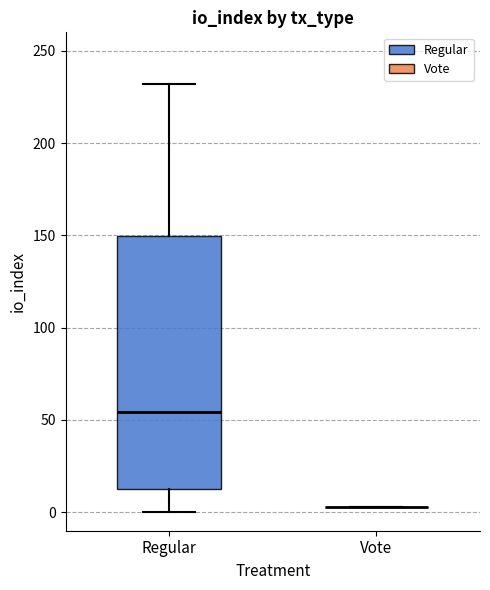

Which box is the tallest, from its lower edge to its upper edge?

Regular